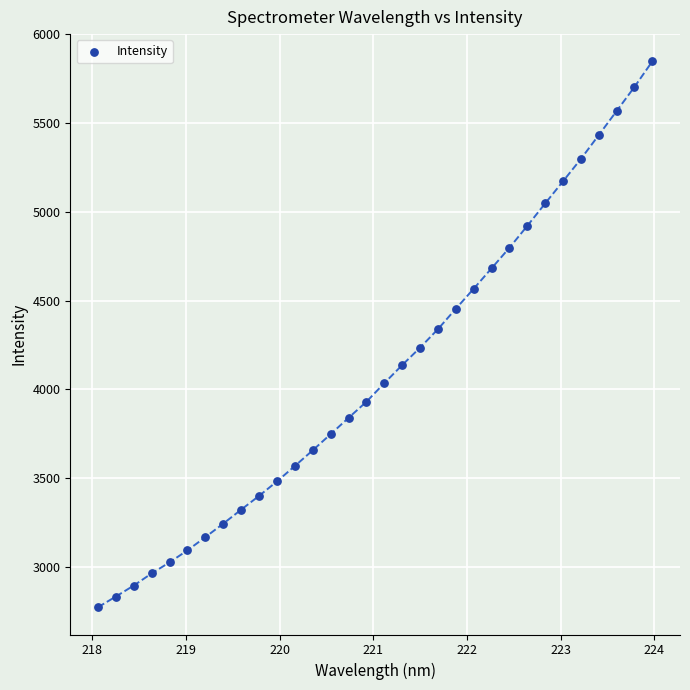

What is the range of X values (max minus min)?

5.9